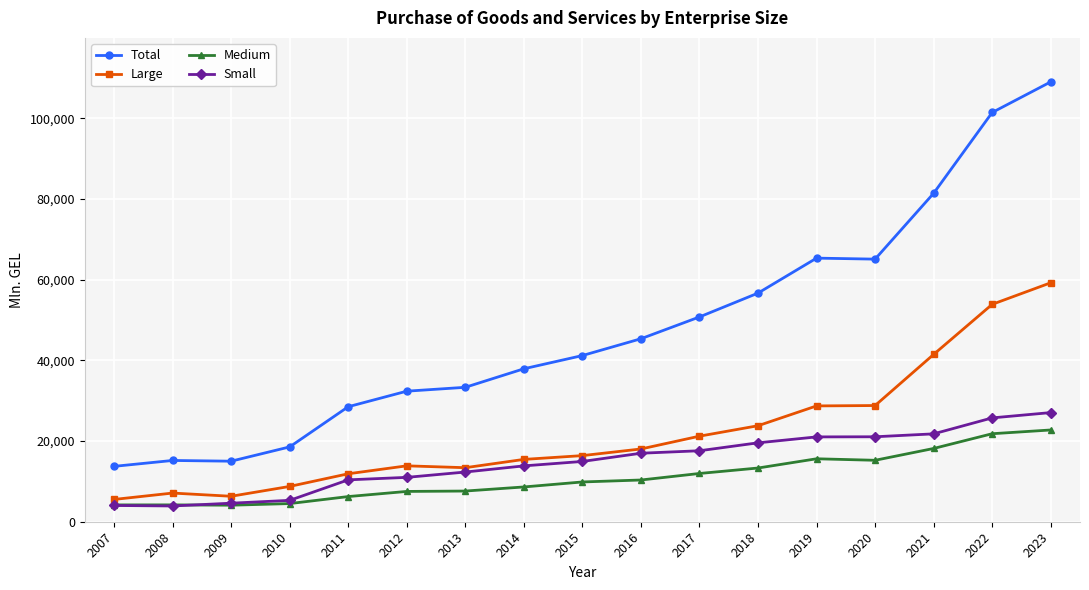

True or false: Large and Total cross at least once.

False